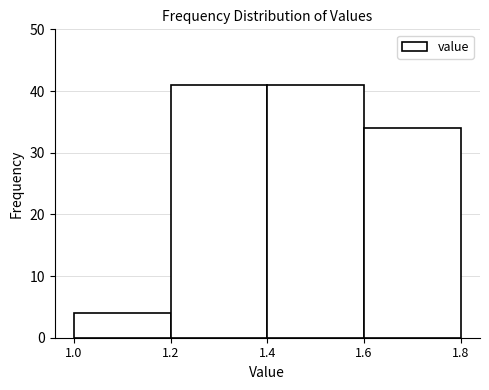

How tall is the bar that spans 1.0 to 1.2 on the x-axis? The values are not printed on the chart, so give them approximately, as read against the axis.

4